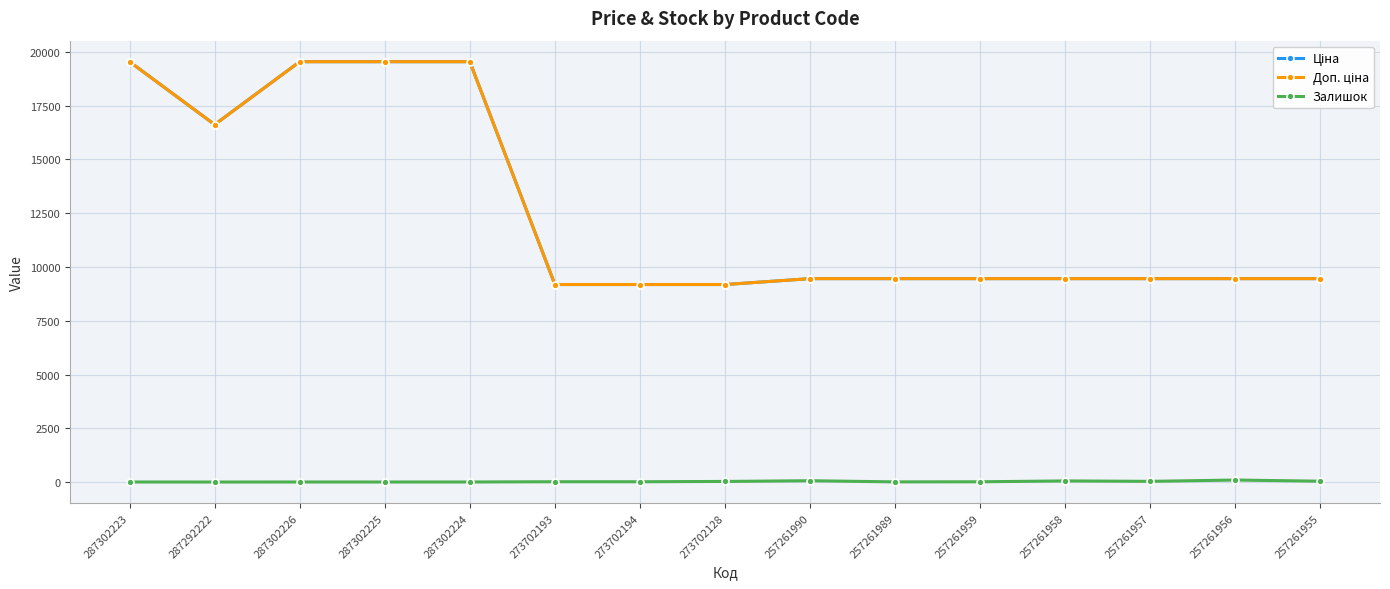

Does the chart have visible grid lines?

Yes